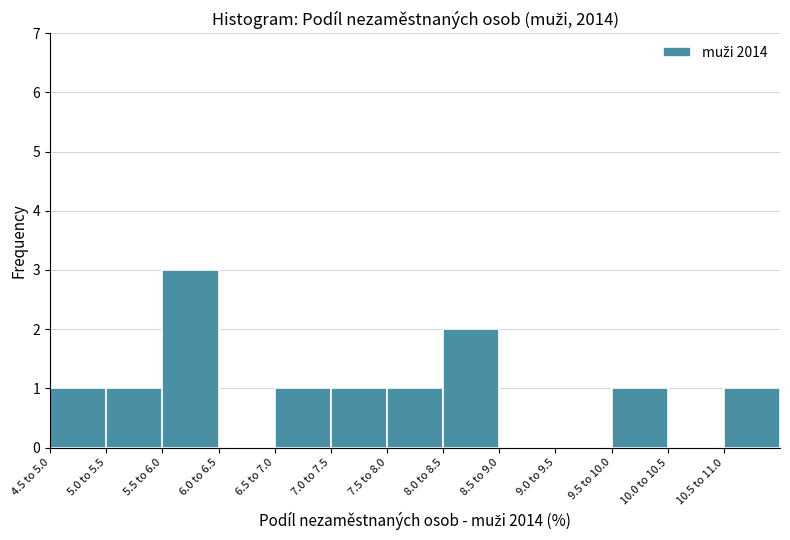

Reading right to left, transcribe all the data shown in this chart.

10.5 to 11.0=1	10.0 to 10.5=0	9.5 to 10.0=1	9.0 to 9.5=0	8.5 to 9.0=0	8.0 to 8.5=2	7.5 to 8.0=1	7.0 to 7.5=1	6.5 to 7.0=1	6.0 to 6.5=0	5.5 to 6.0=3	5.0 to 5.5=1	4.5 to 5.0=1